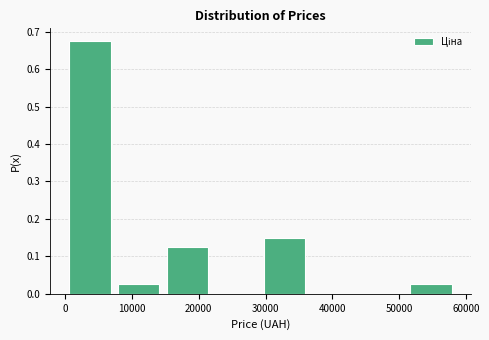

How tall is the bar that spans 7000 to 15000 on the x-axis? Neither the bar edges nor the heights are printed on the chart, so give them approximately, as read against the axes.

0.03